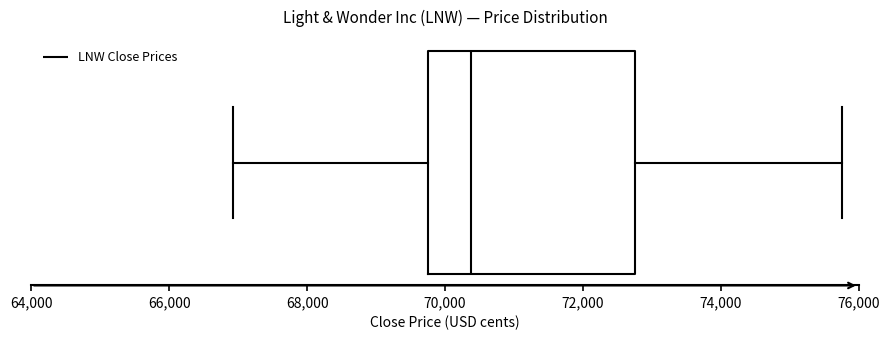

Where does the left whisker of the box end on the x-axis? The values are not printed on the chart, so give them approximately, as read against the axis.

67000